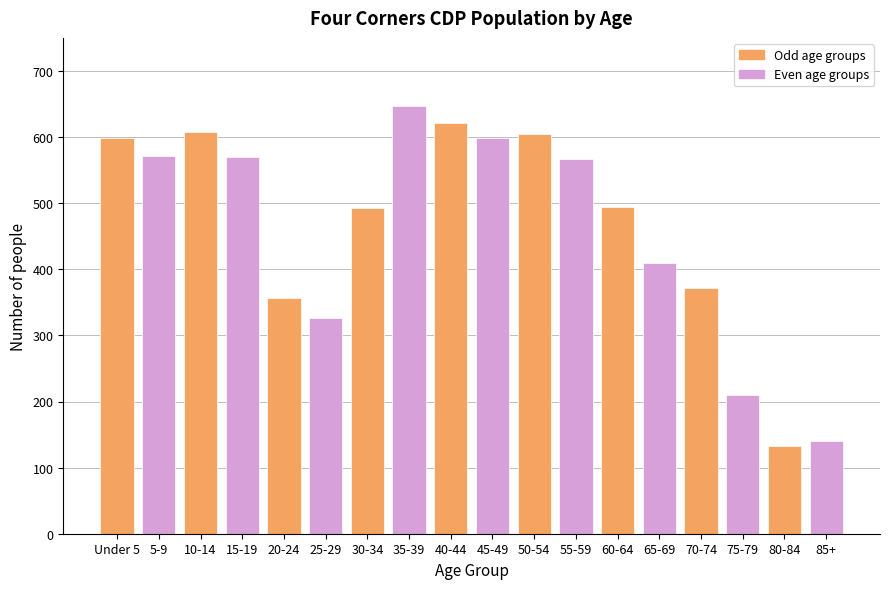

Between 35-39 and 60-64, which is larger?

35-39